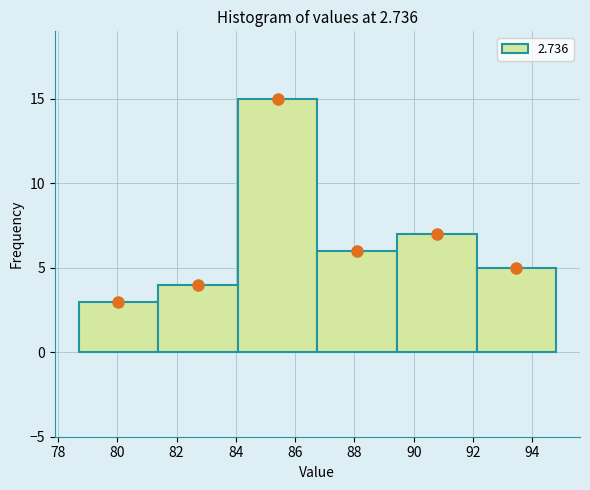

Which range on the x-axis has the tallest bar?

84.0 to 86.8